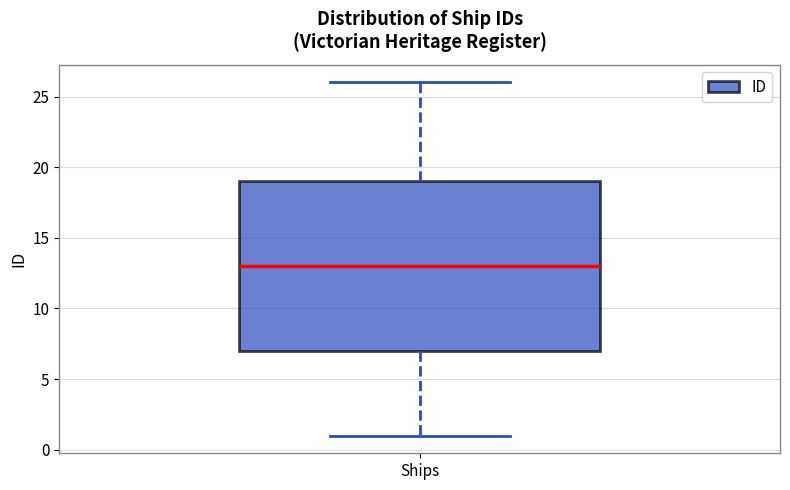

Where does the median line of the box for Ships sit on the y-axis? The values are not printed on the chart, so give them approximately, as read against the axis.

13